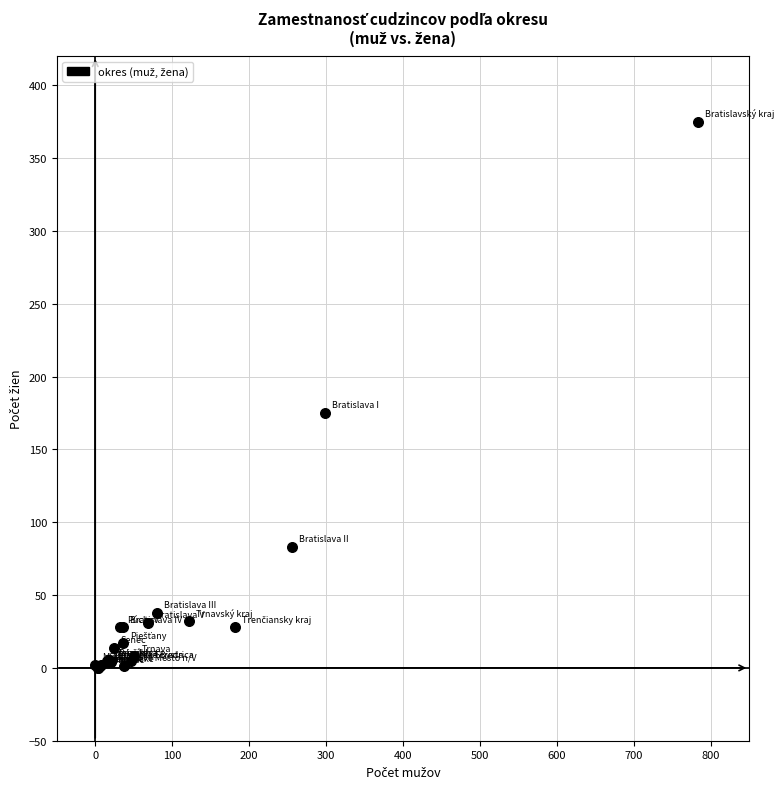

What Y value in the scatter plot is closest to 187?

175